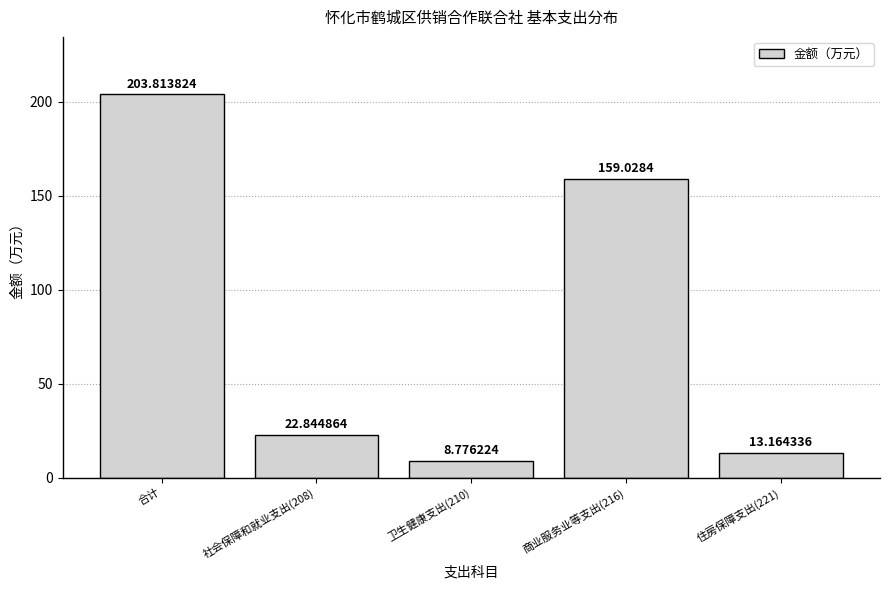

What is the difference between the values at 商业服务业等支出(216) and 住房保障支出(221)?

145.9